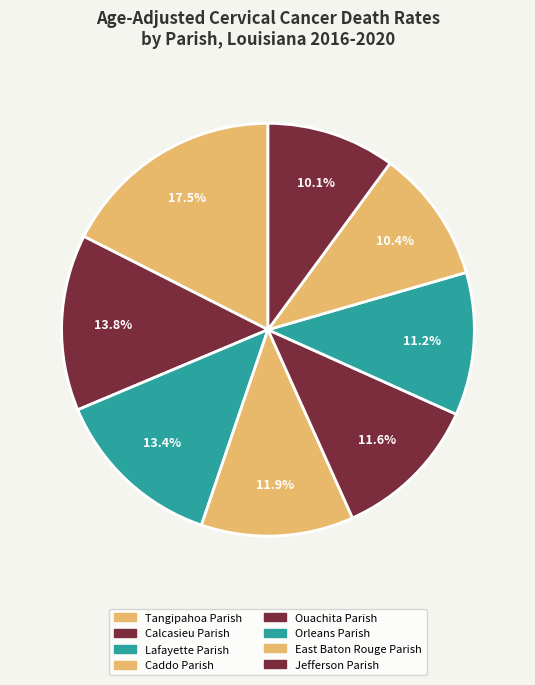

How many segments does this pie chart have?

8